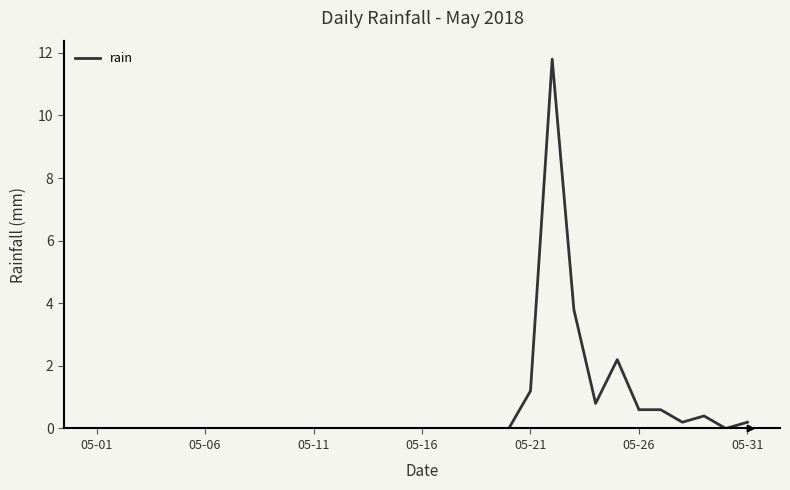

What is the difference between the maximum and minimum values?

11.8